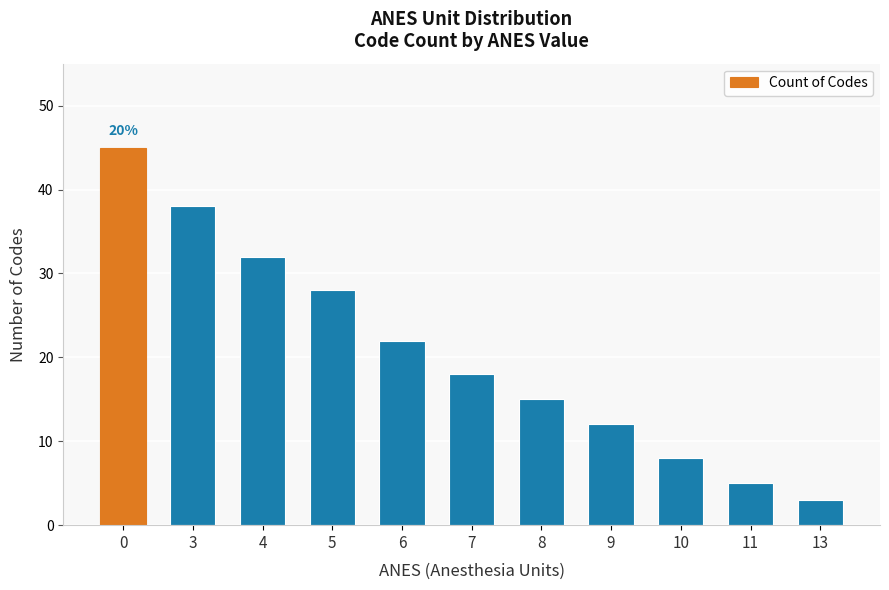

What is the difference between the second highest and minimum values?

35